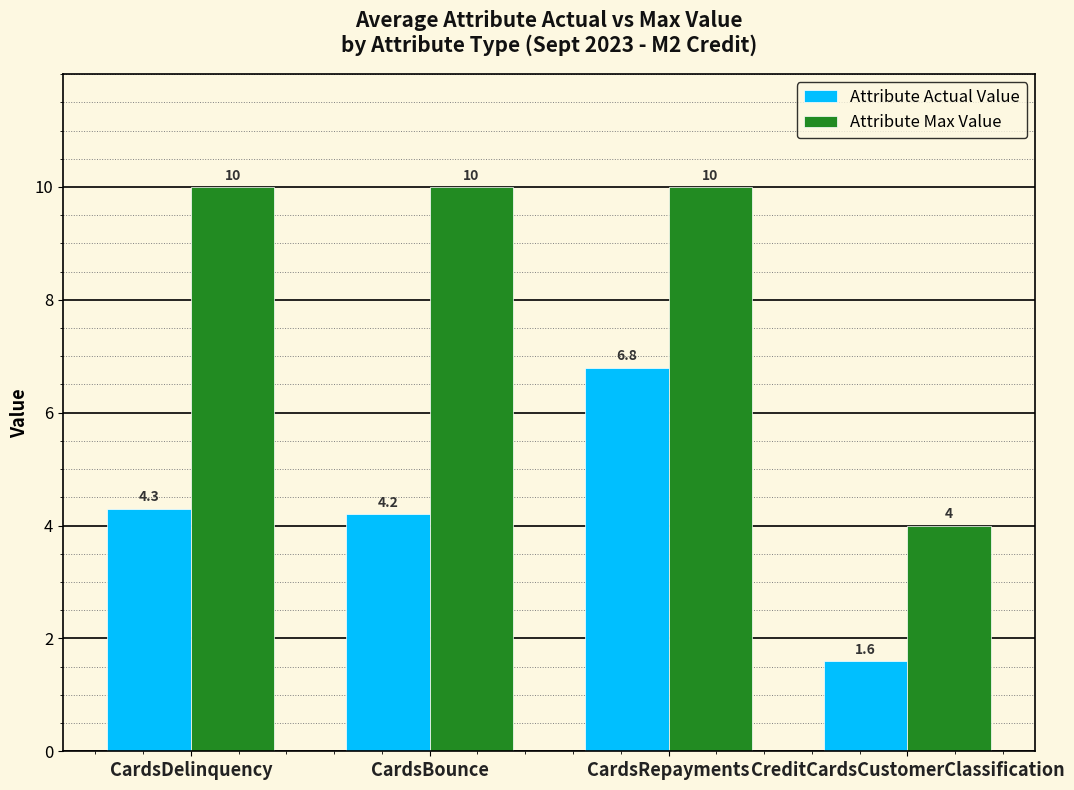

How many values in the Attribute Actual Value series exceed 4?

3